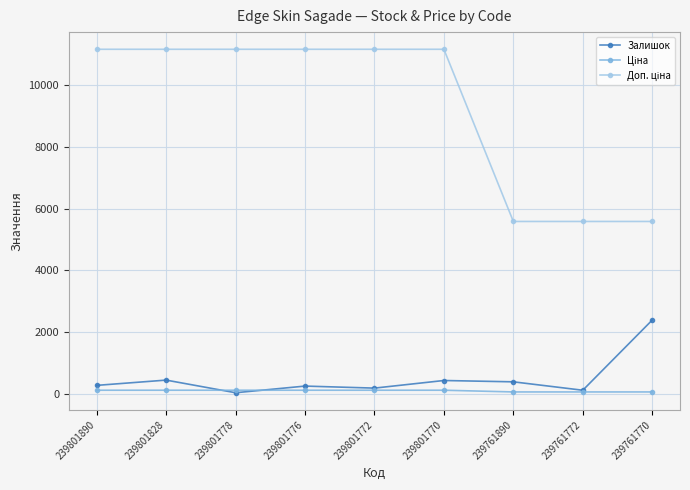

What is the difference between the Залишок values at 239801828 and 239761890?

56.0